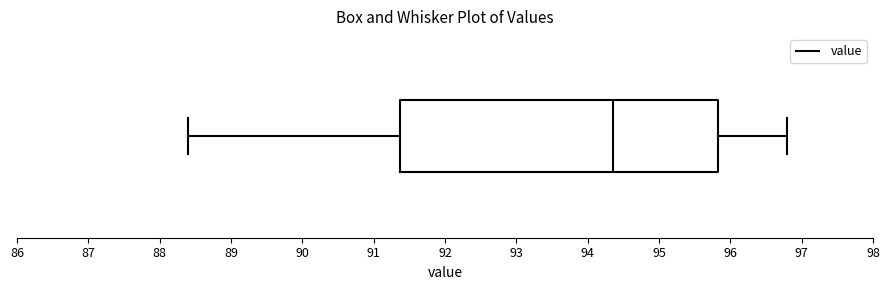

Where does the left whisker of the box end on the x-axis? The values are not printed on the chart, so give them approximately, as read against the axis.

88.4